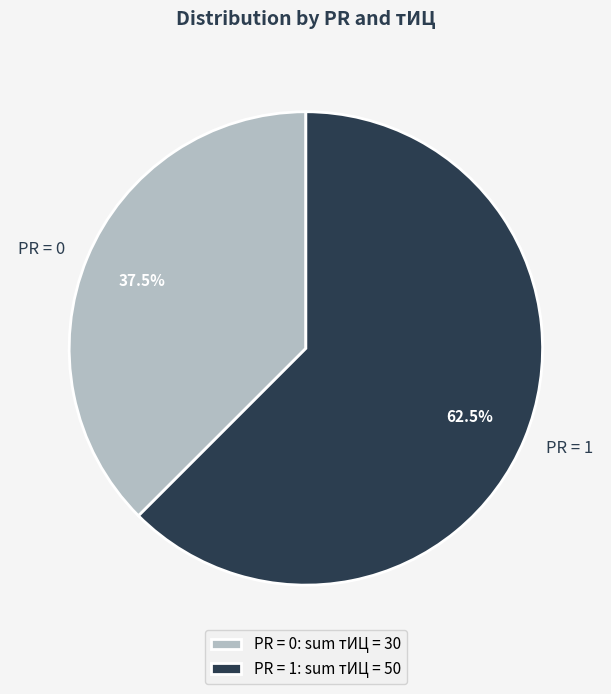

How many slices are in this pie chart?

2